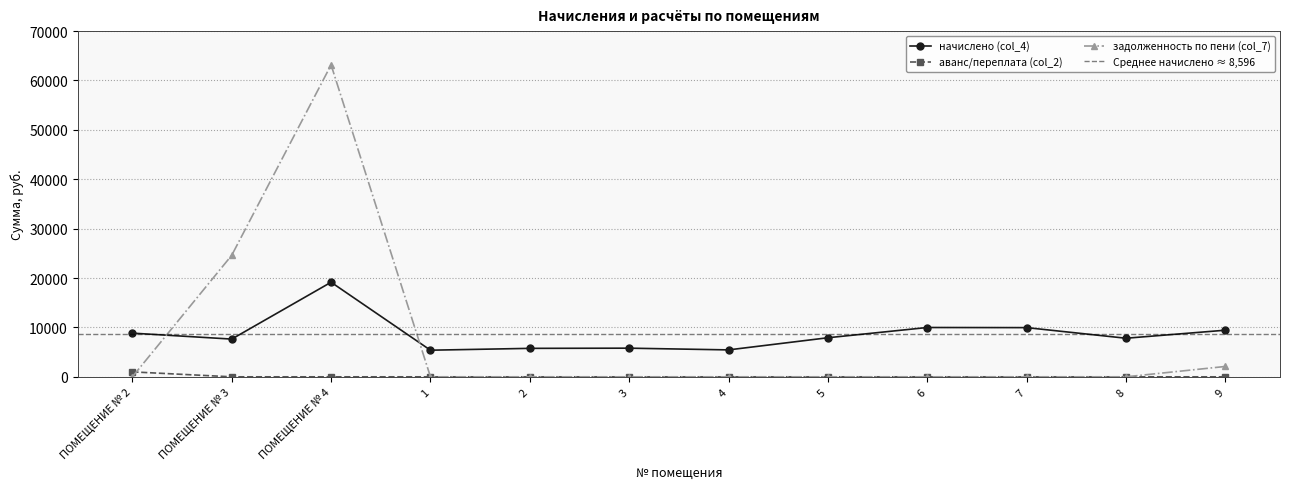

The аванс/переплата (col_2) series shows 0.0 at ПОМЕЩЕНИЕ № 4. True or false?

True